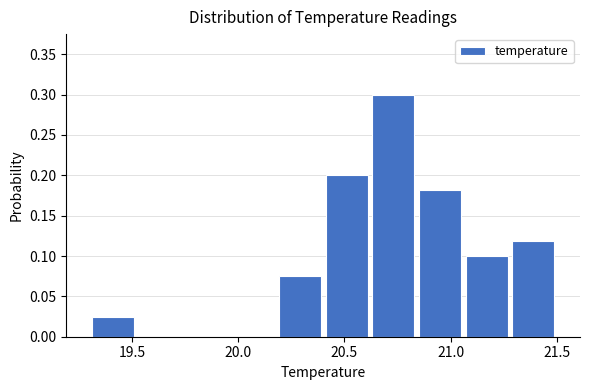

Reading left to right, transcribe this chart: for each bar, give the range it covers on the x-axis and its height. Neither the bar edges nor the heights are printed on the chart, so give them approximately, as read against the axes.

19.30 to 19.52: 0.025
19.52 to 19.74: 0
19.74 to 19.96: 0
19.96 to 20.18: 0
20.18 to 20.40: 0.075
20.40 to 20.62: 0.200
20.62 to 20.84: 0.300
20.84 to 21.06: 0.180
21.06 to 21.28: 0.100
21.28 to 21.50: 0.120